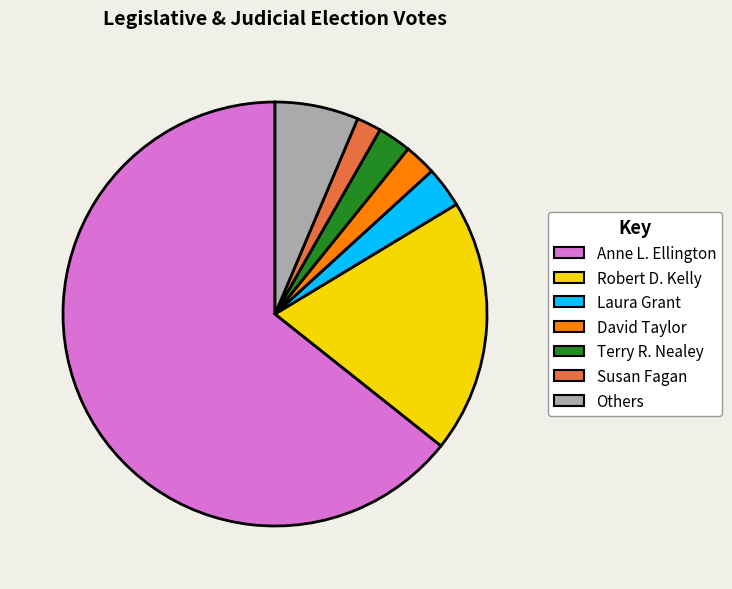

Which has a higher value, Susan Fagan or Laura Grant?

Laura Grant